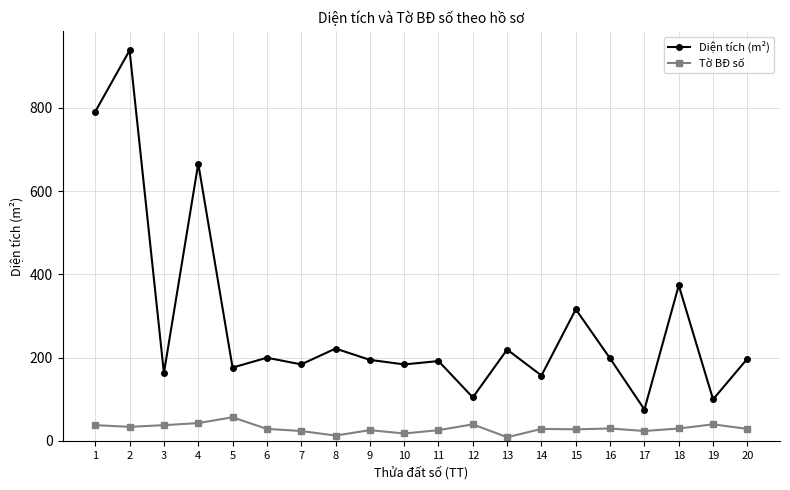

What is the maximum value for Tờ BĐ số?

57.0